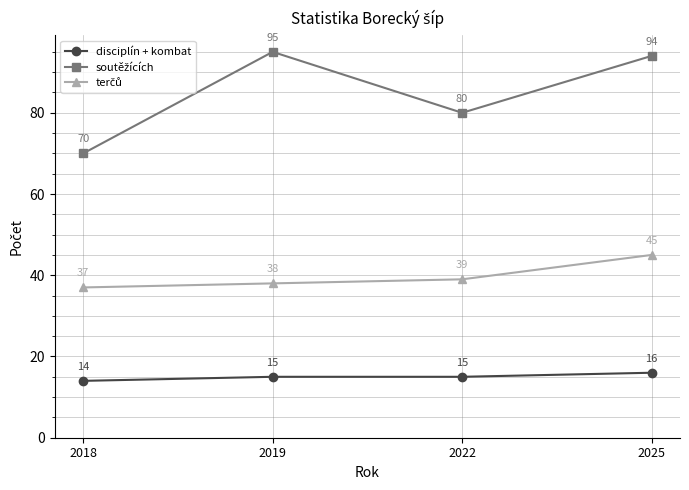

What is the average value of the disciplín + kombat series?

15